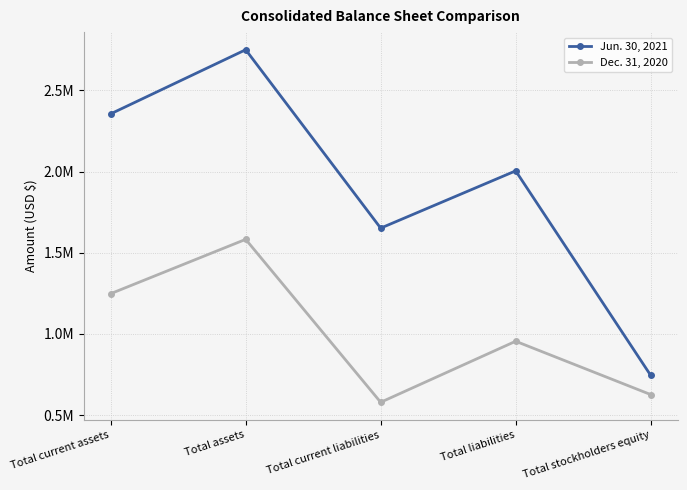

Which series changed the most between Total assets and Total stockholders equity?

Jun. 30, 2021